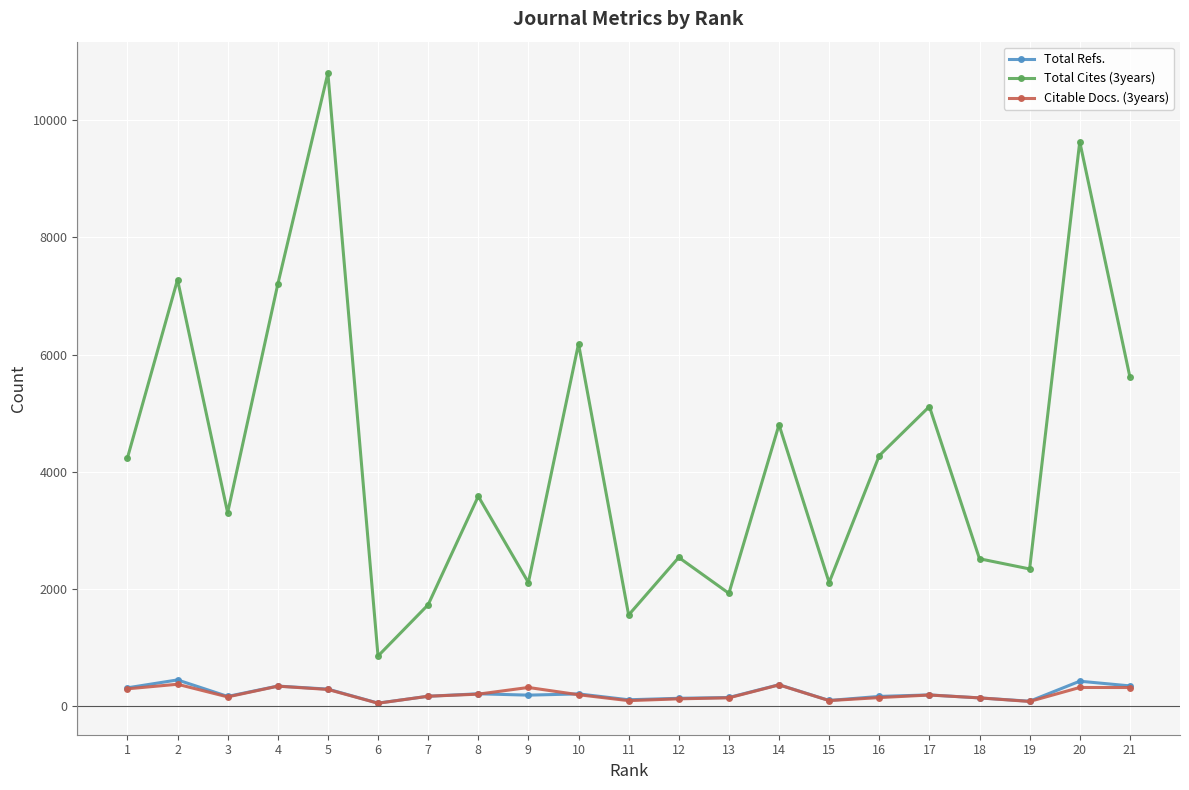

At which category is the sum across all series the highest?

5